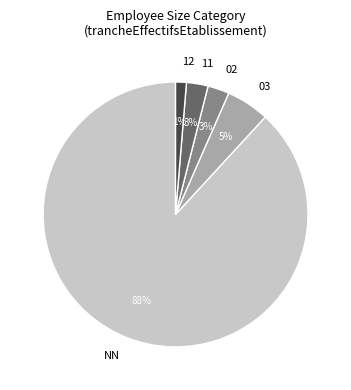

True or false: 03 accounts for 12% of the total.

False